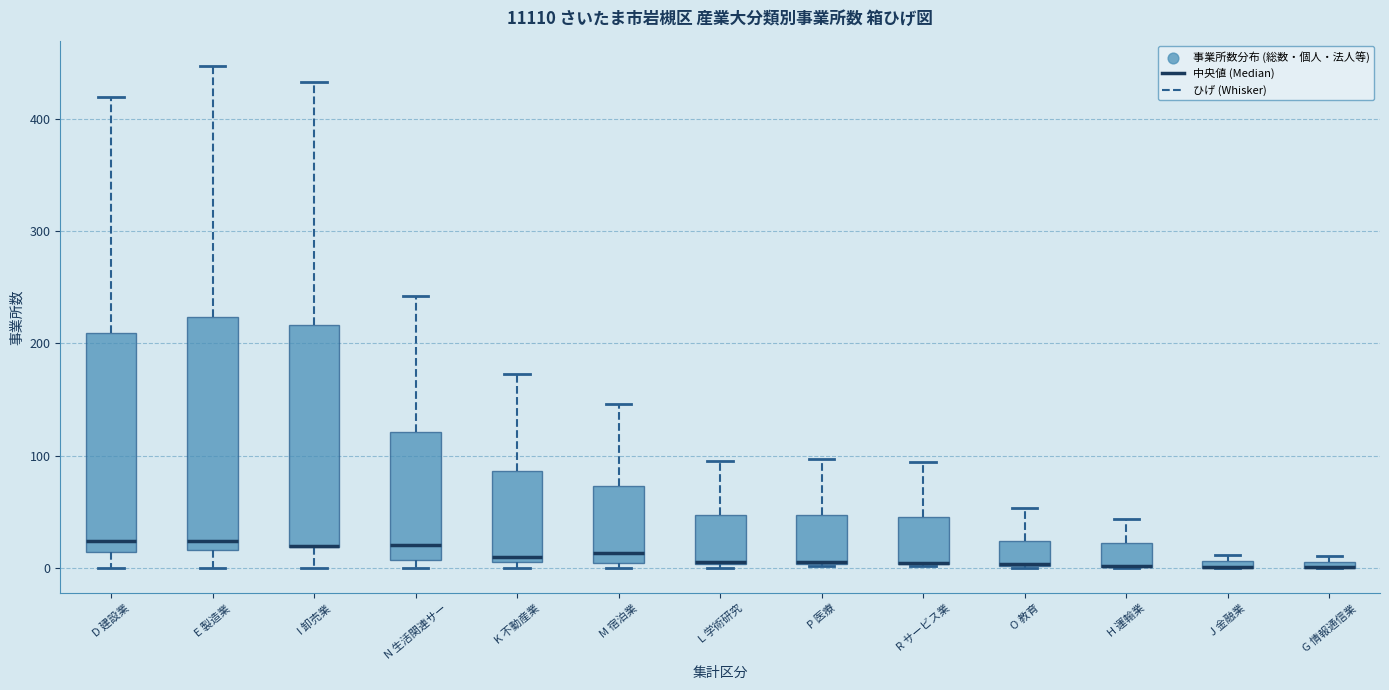

Where is the lower edge of the box for L 学術研究 on the y-axis? The values are not printed on the chart, so give them approximately, as read against the axis.

0